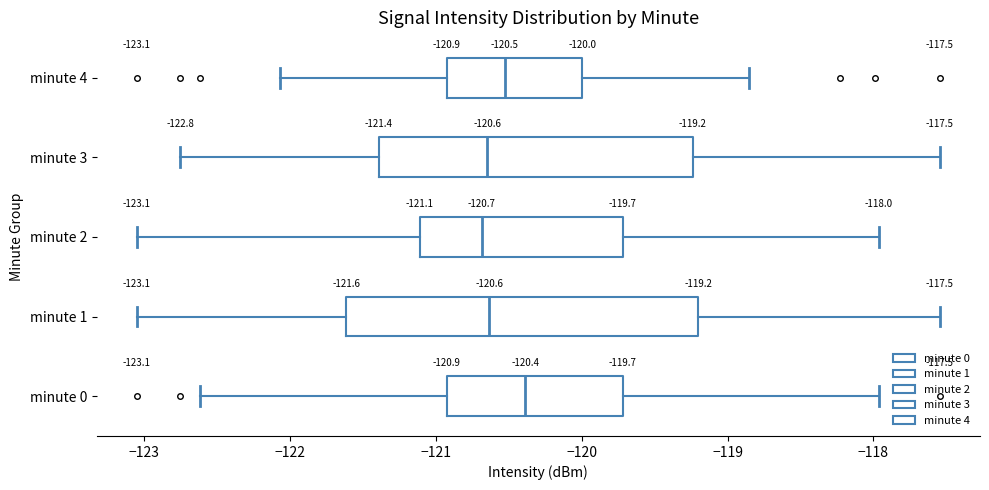

Comparing the boxes themselves (not the whiskers), which one is the widest?

minute 1